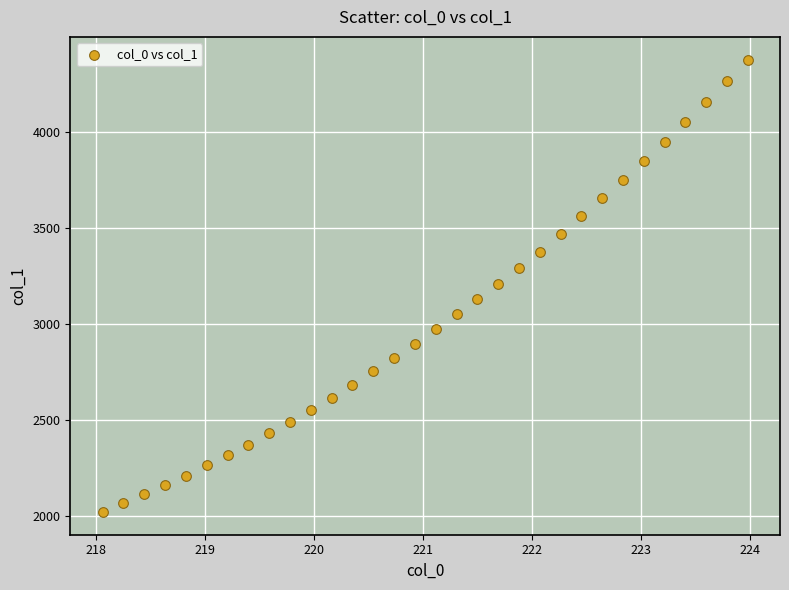

What is the range of Y values (max minus min)?

2357.3